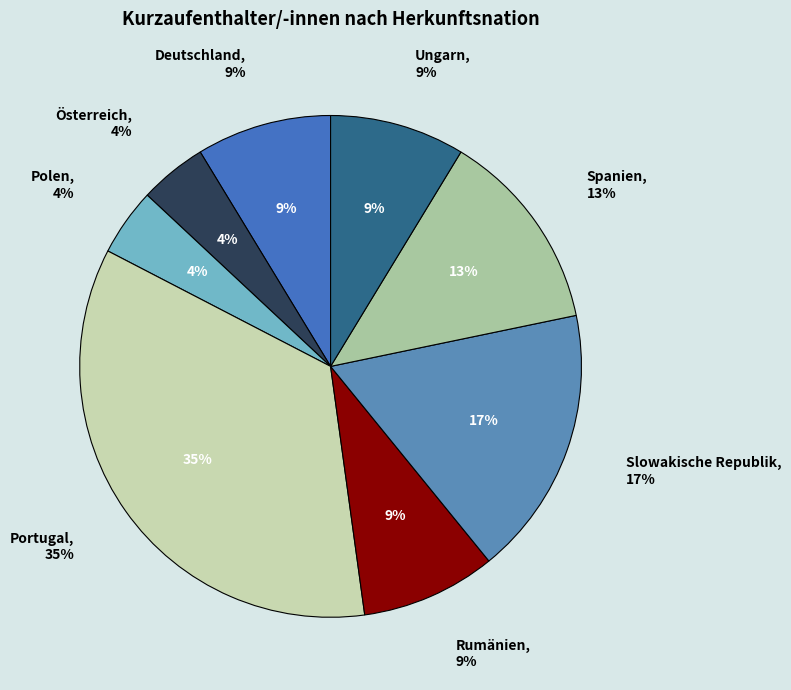

To the nearest percent, what is the average slice percentage?

12%